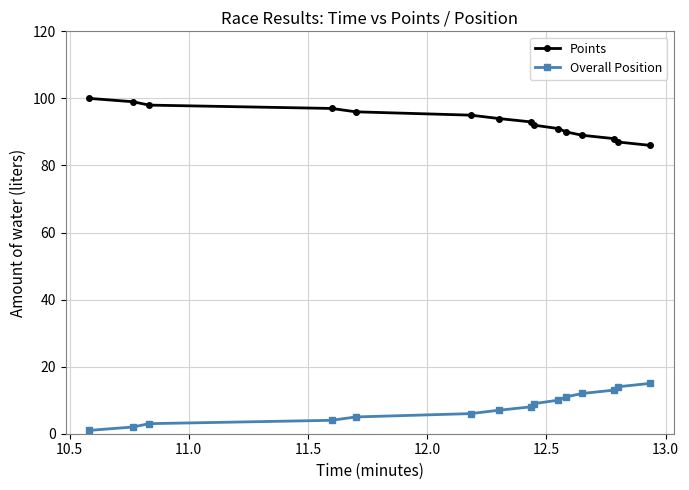

What is the greatest value displayed?

100